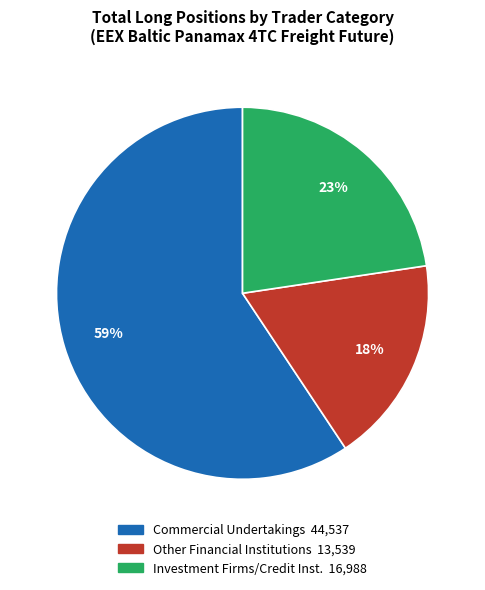

Is there any slice that represents more than half of the pie?

Yes